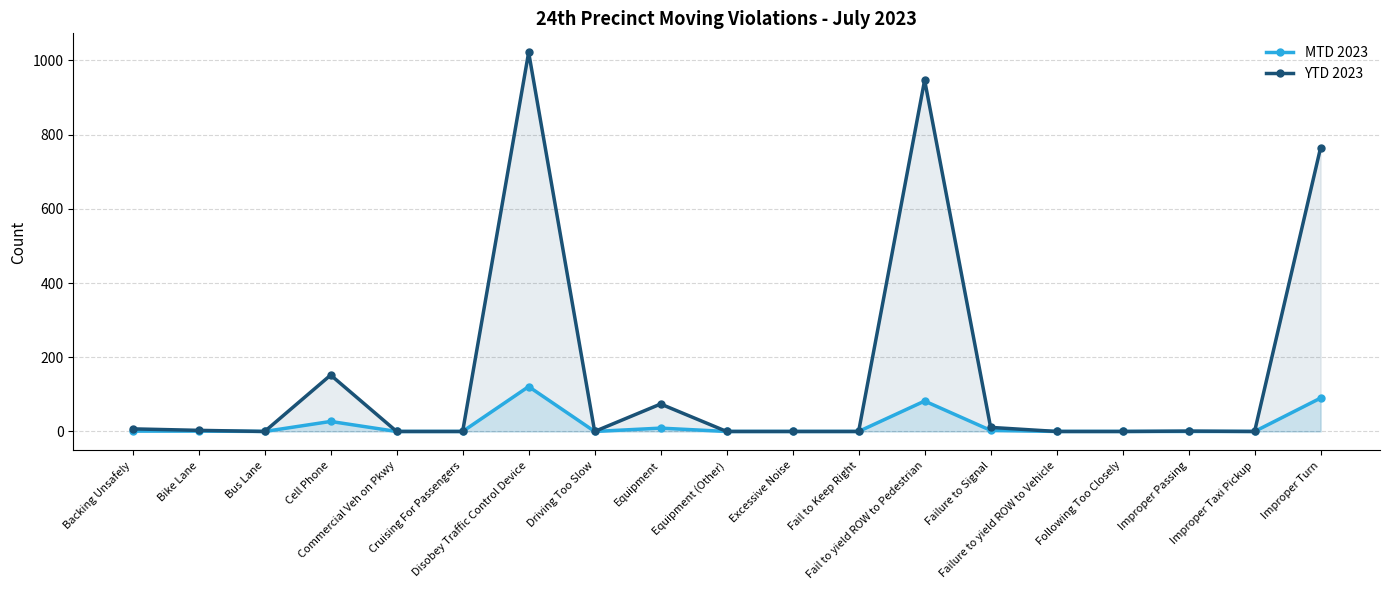

True or false: YTD 2023 has more than 0 interior local peaks.

True